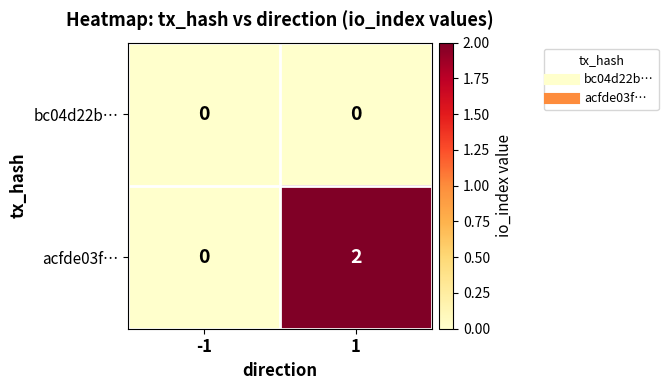

At which category is the sum across all series the highest?

1